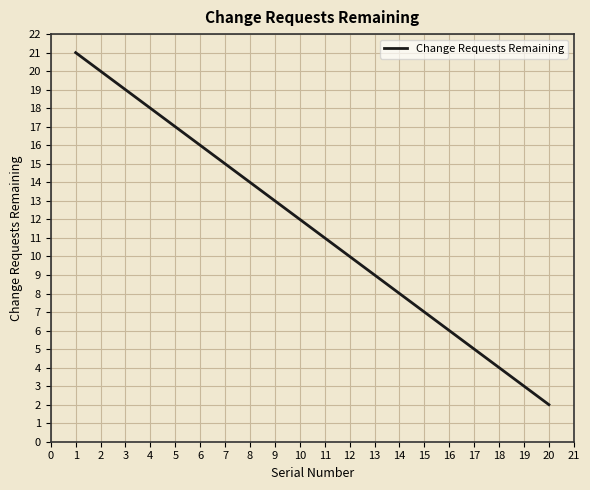

List the labels in order of value, largest first.

1, 2, 3, 4, 5, 6, 7, 8, 9, 10, 11, 12, 13, 14, 15, 16, 17, 18, 19, 20